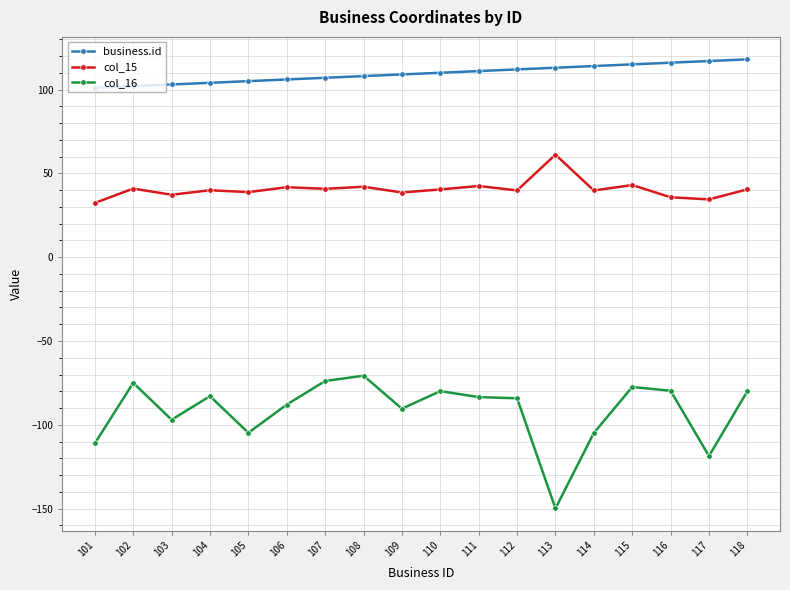

Does the chart display data point markers on the line(s)?

Yes